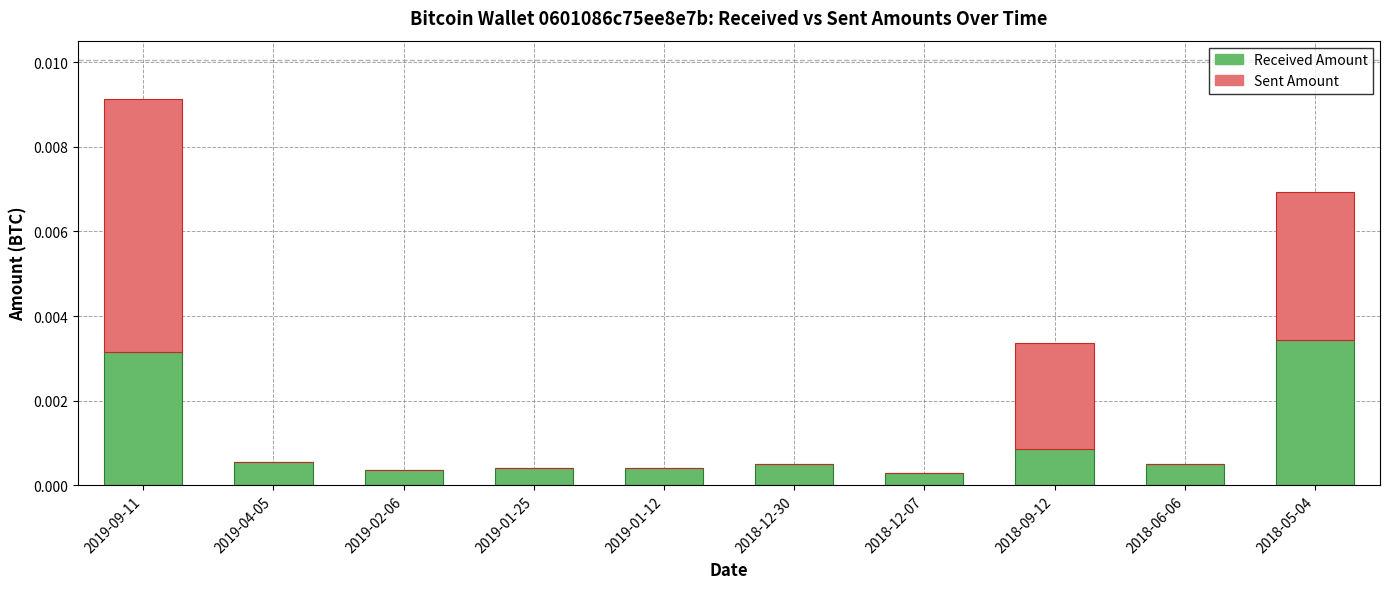

Which category has the highest value in the Received Amount series?

2018-05-04